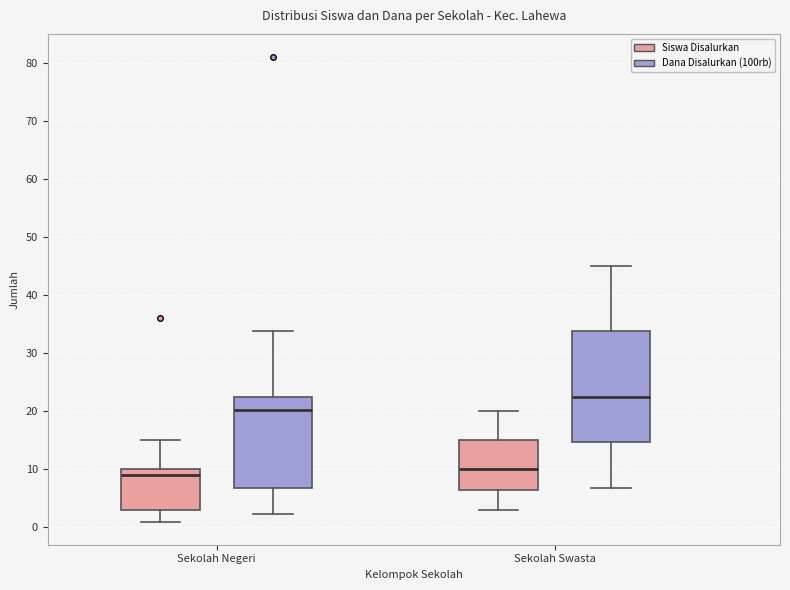

Reading left to right, transcribe this box plot: for each box, give where its median line is, the range the box spans, and where its two whiskers end, as read against the y-axis. The values are not printed on the chart, so give them approximately, as read against the axis.

Sekolah Negeri (Siswa Disalurkan): median 9, box 3 to 10, whiskers 1 to 15
Sekolah Negeri (Dana Disalurkan (100rb)): median 20, box 7 to 23, whiskers 2 to 34
Sekolah Swasta (Siswa Disalurkan): median 10, box 7 to 15, whiskers 3 to 20
Sekolah Swasta (Dana Disalurkan (100rb)): median 23, box 15 to 34, whiskers 7 to 45